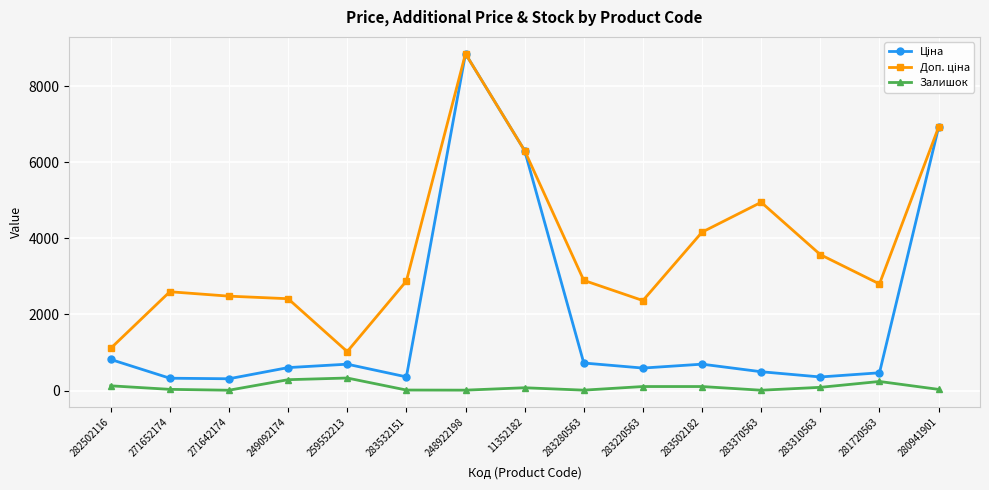

Is it true that Залишок equals 14.0 at 283532151?

True